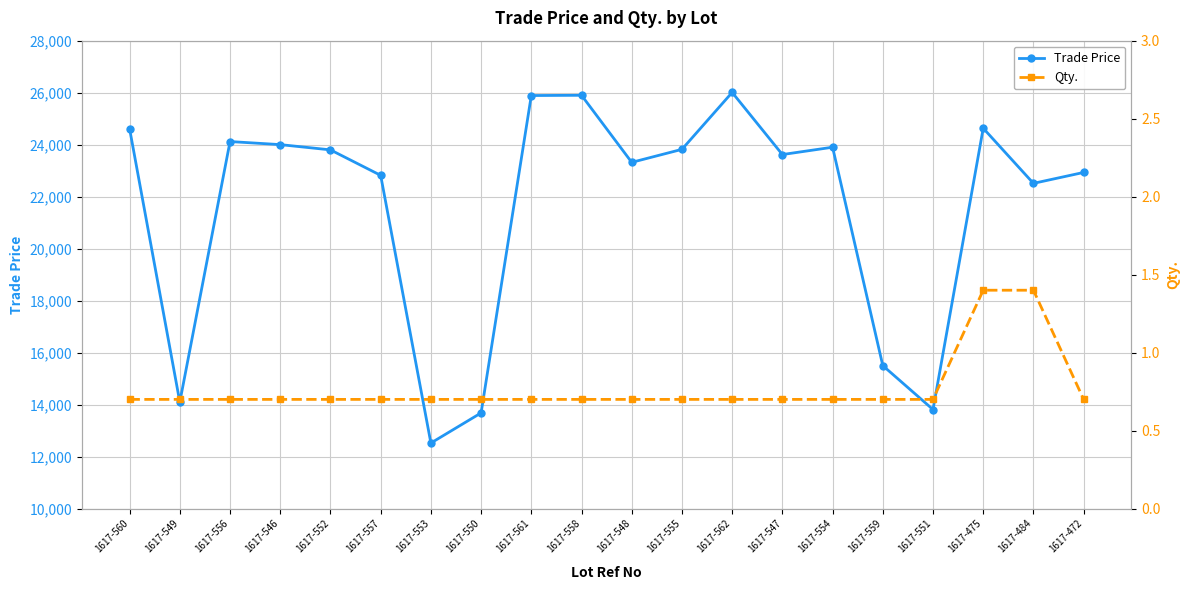

At which category does the chart reach its minimum across all series?

1617-560